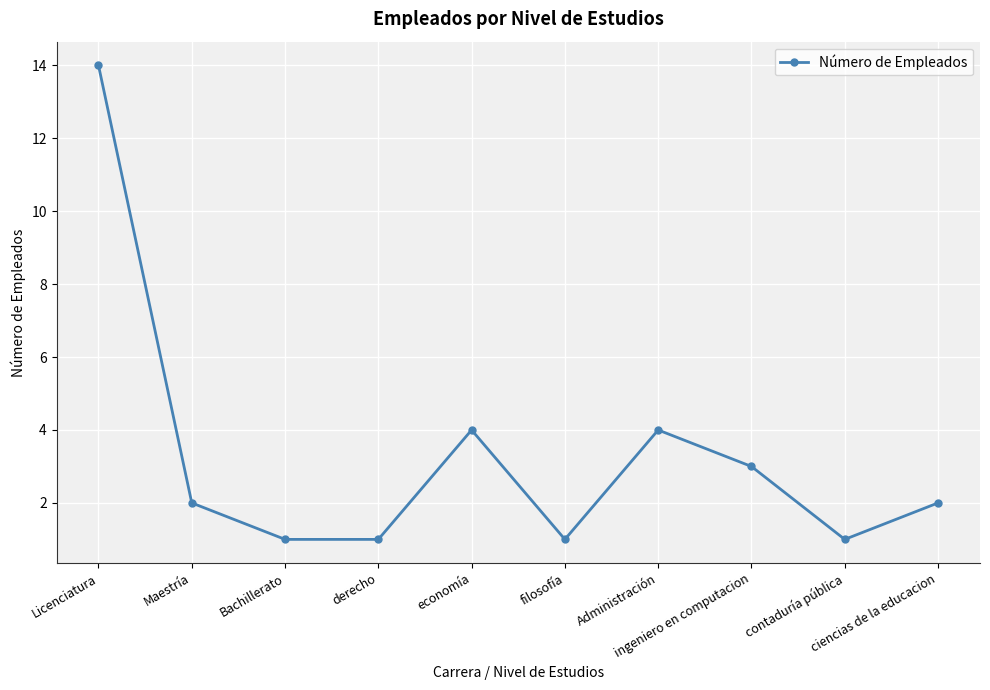

What is the difference between the maximum and minimum values?

13